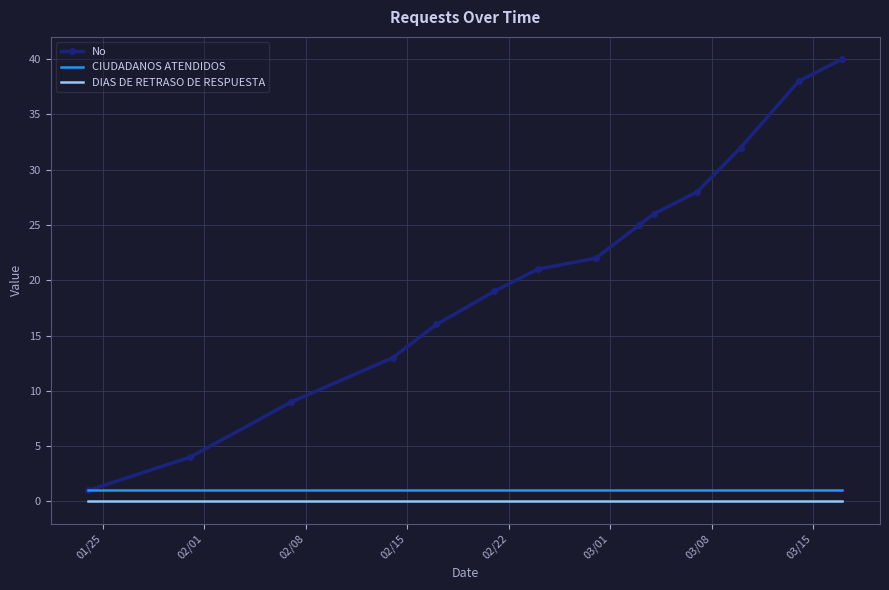

Which series has the largest range (max minus min)?

No